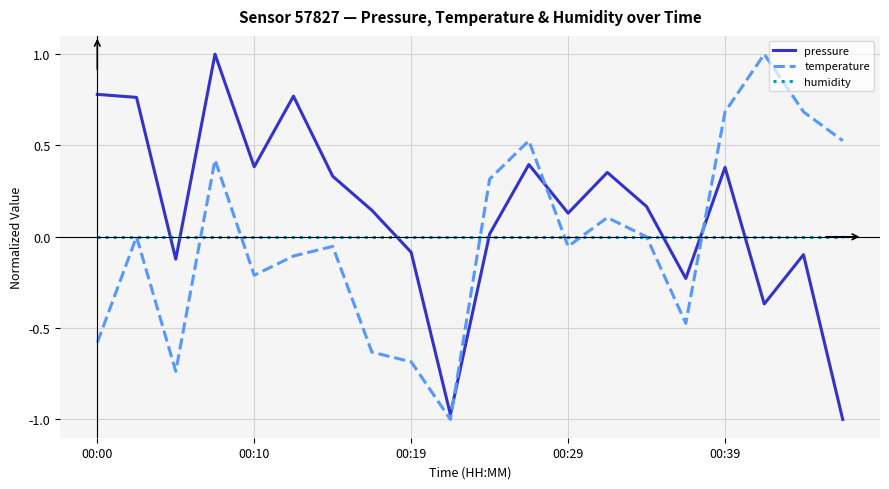

What is the difference between the second highest and second lowest values in the pressure series?

1.8